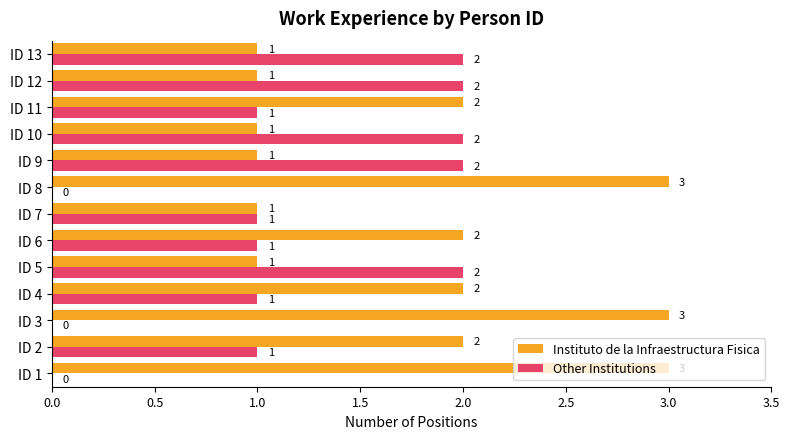

Count the number of categories in the chart.

13